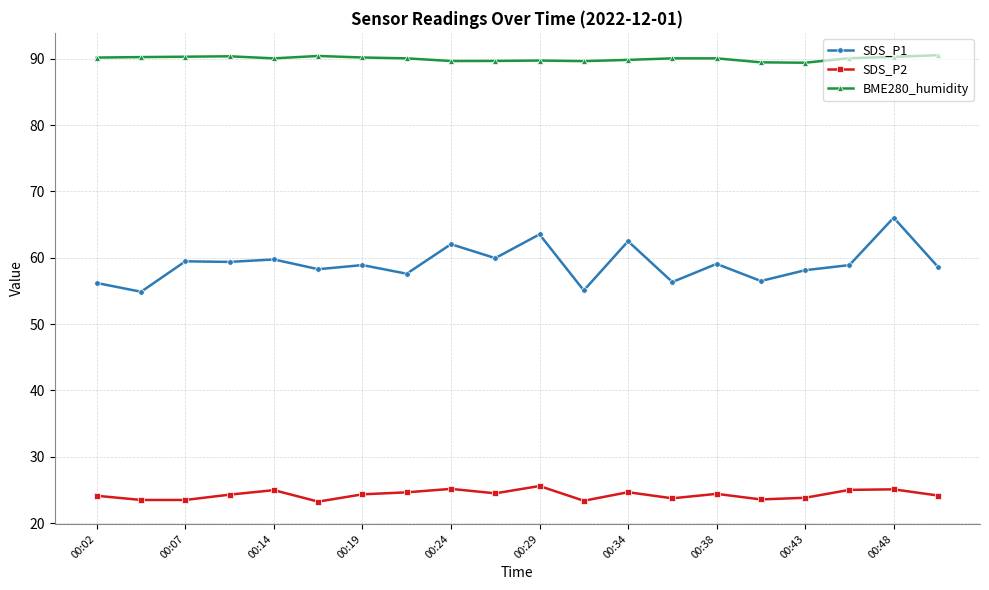

What is the value of the SDS_P2 point at the 16th from the left?

23.6